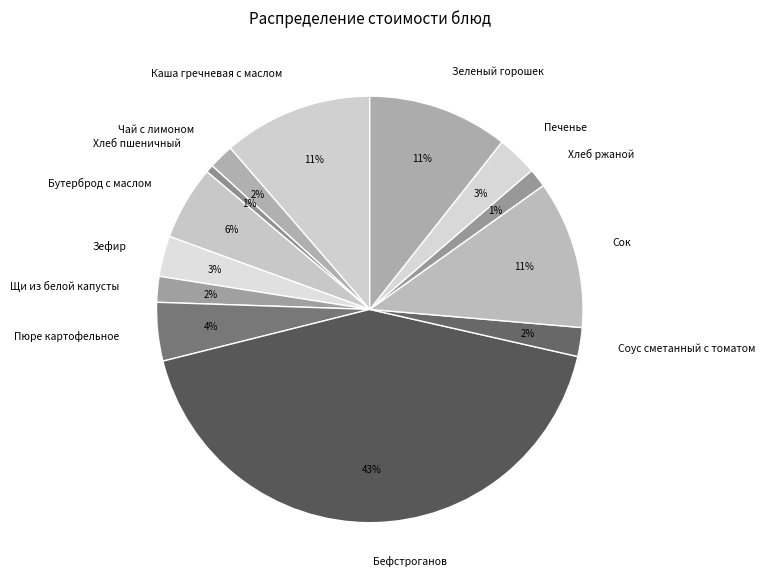

Count the number of slices in the pie.

13